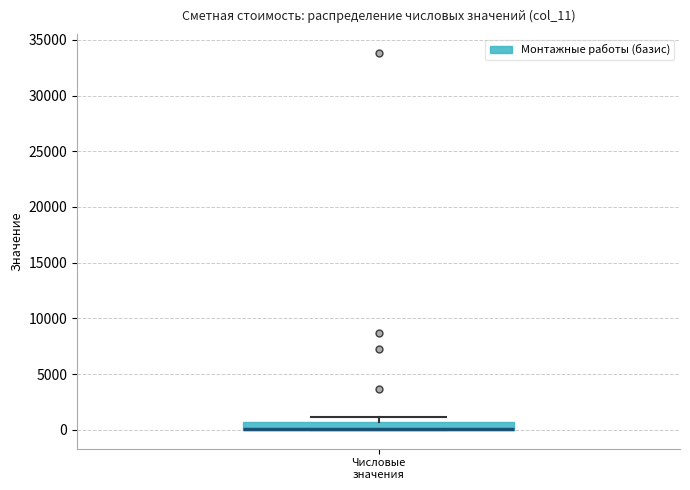

Where is the upper edge of the box for Числовые значения on the y-axis? The values are not printed on the chart, so give them approximately, as read against the axis.

500